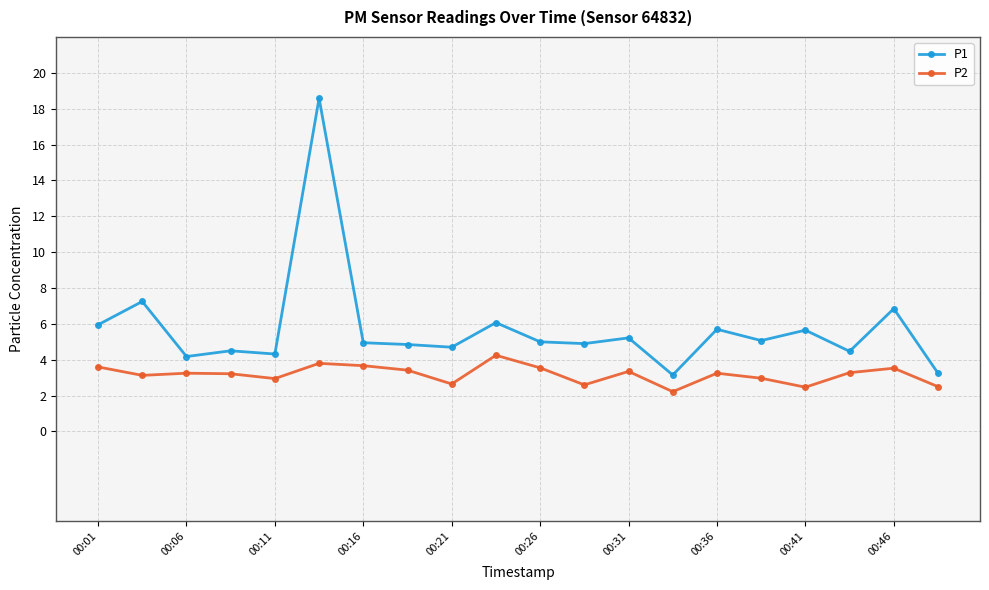

List the series in order of their overall mean, highest first.

P1, P2